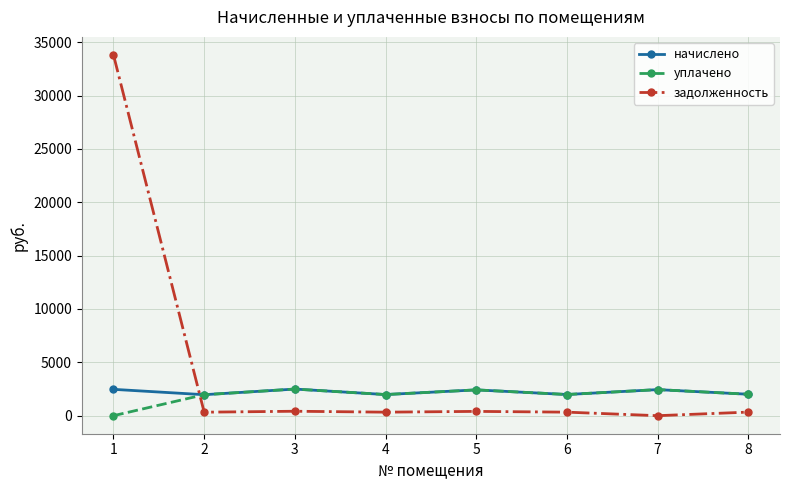

Where is the first local maximum for уплачено?

3